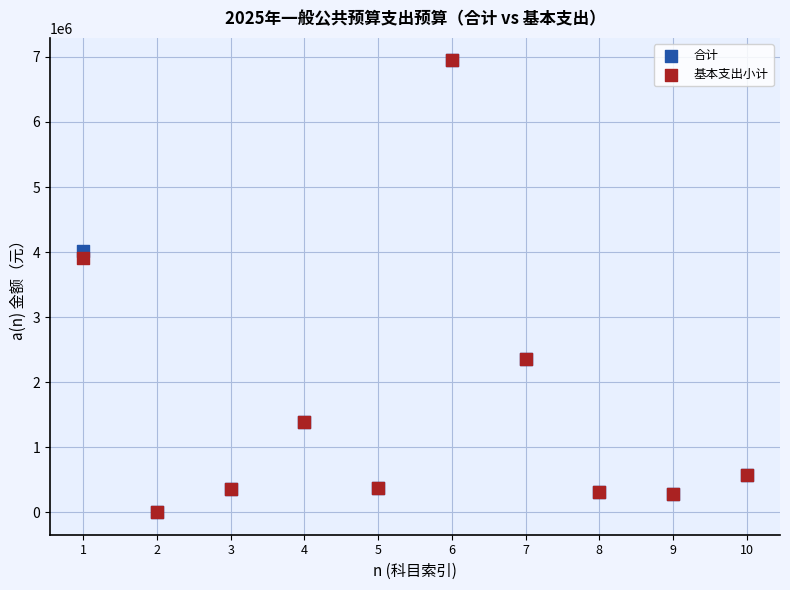

Across all series, what Y value is closest to 3473101?

3913991.9